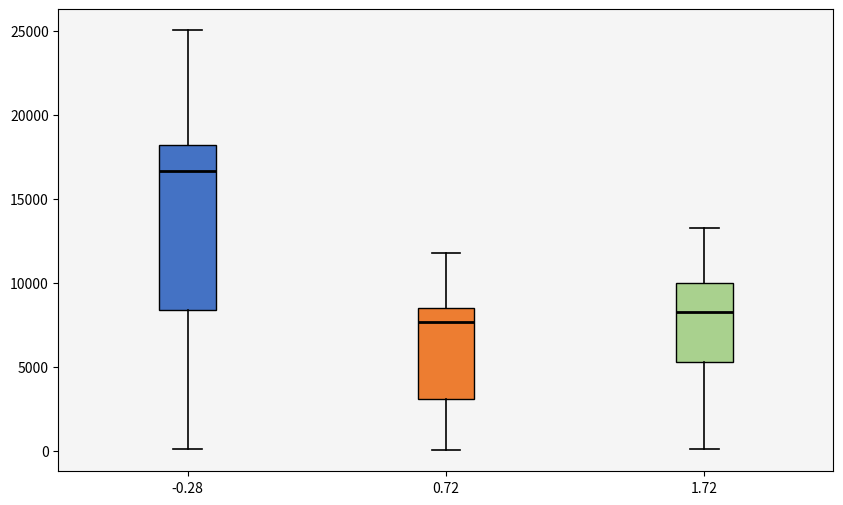

Reading left to right, transcribe this box plot: for each box, give where its median line is, the range the box spans, and where its two whiskers end, as read against the y-axis. The values are not printed on the chart, so give them approximately, as read against the axis.

-0.28: median 16500, box 8500 to 18000, whiskers 0 to 25000
0.72: median 7500, box 3000 to 8500, whiskers 0 to 12000
1.72: median 8000, box 5500 to 10000, whiskers 0 to 13500